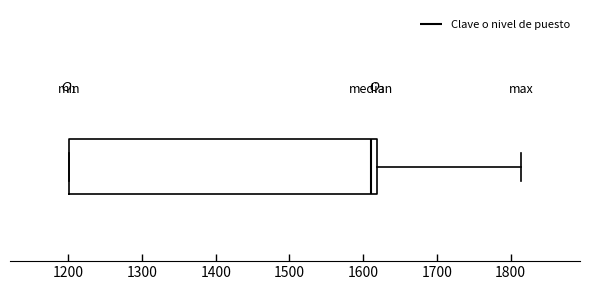

Where does the right whisker of the box end on the x-axis? The values are not printed on the chart, so give them approximately, as read against the axis.

1810